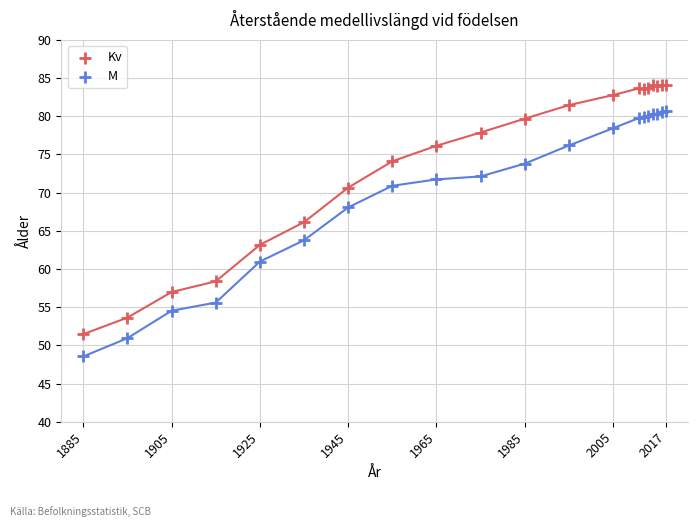

Which series contains the lowest Y value?

M